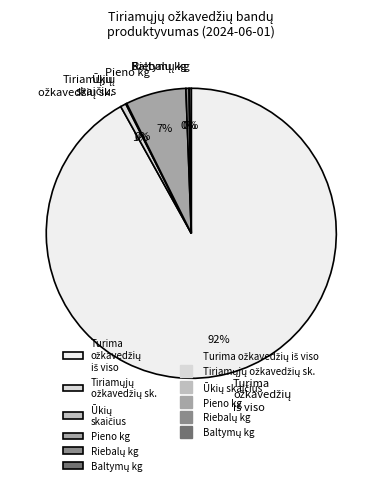

Is there a majority slice in this chart?

Yes